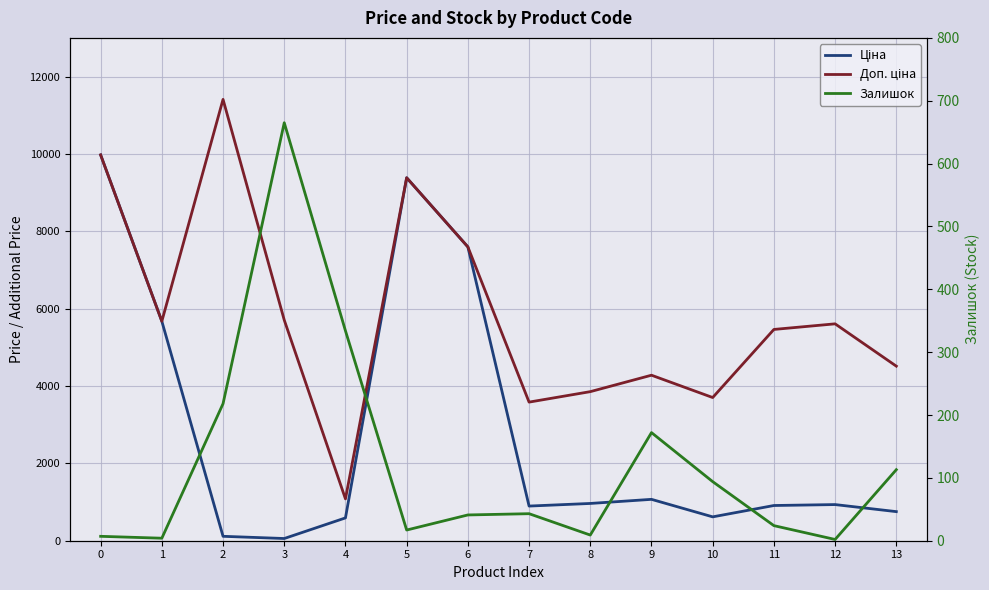

What is the smallest value displayed?

2.0